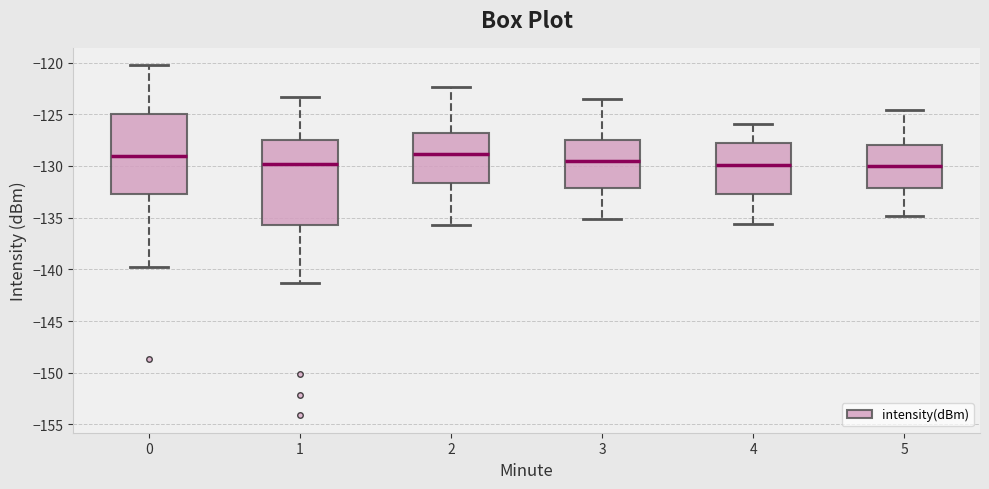

Reading left to right, transcribe this box plot: for each box, give where its median line is, the range the box spans, and where its two whiskers end, as read against the y-axis. The values are not printed on the chart, so give them approximately, as read against the axis.

0: median -129.0, box -132.5 to -125.0, whiskers -140.0 to -120.5
1: median -130.0, box -135.5 to -127.5, whiskers -141.5 to -123.5
2: median -129.0, box -131.5 to -127.0, whiskers -135.5 to -122.5
3: median -129.5, box -132.0 to -127.5, whiskers -135.0 to -123.5
4: median -130.0, box -132.5 to -128.0, whiskers -135.5 to -126.0
5: median -130.0, box -132.0 to -128.0, whiskers -135.0 to -124.5